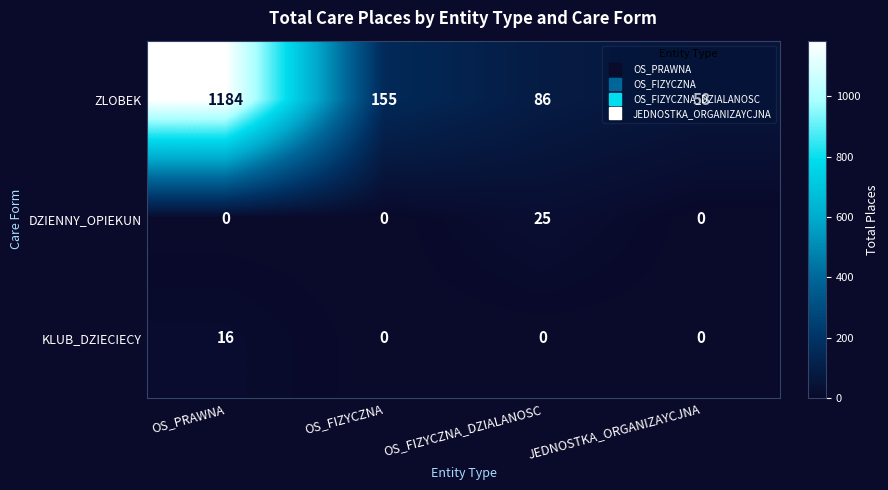

At which label does DZIENNY_OPIEKUN reach its peak?

OS_FIZYCZNA_DZIALANOSC